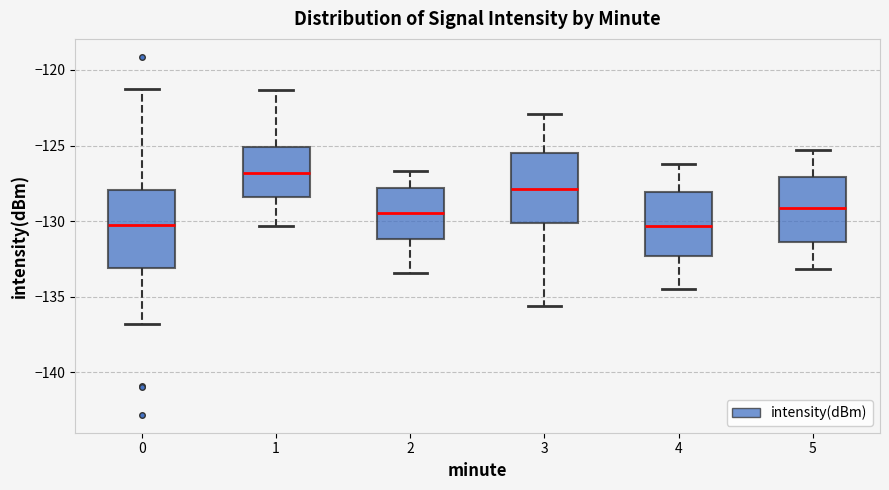

Which box has the highest median line?

1